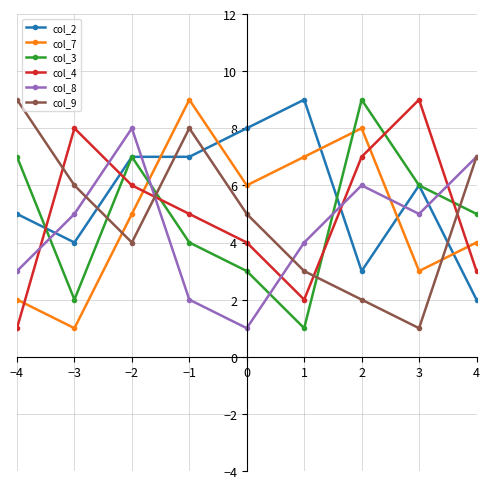

At which category is the sum across all series the highest?

−2